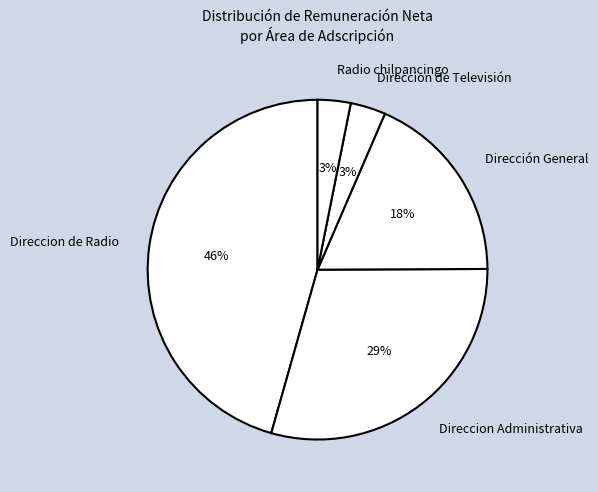

Does Direccion de Televisión account for over 50% of the chart?

No